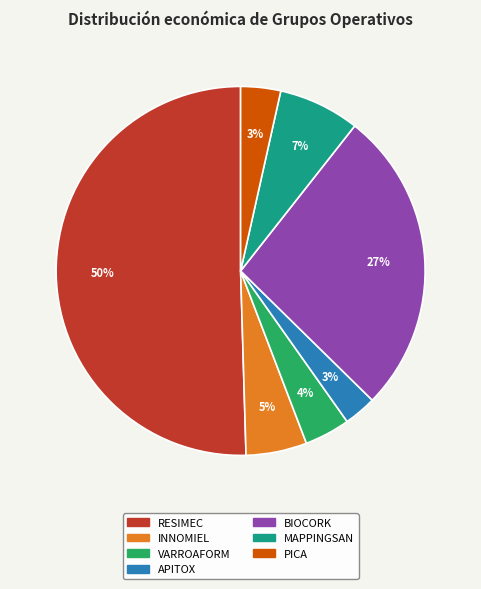

To the nearest percent, what percentage of the pie is BIOCORK?

27%